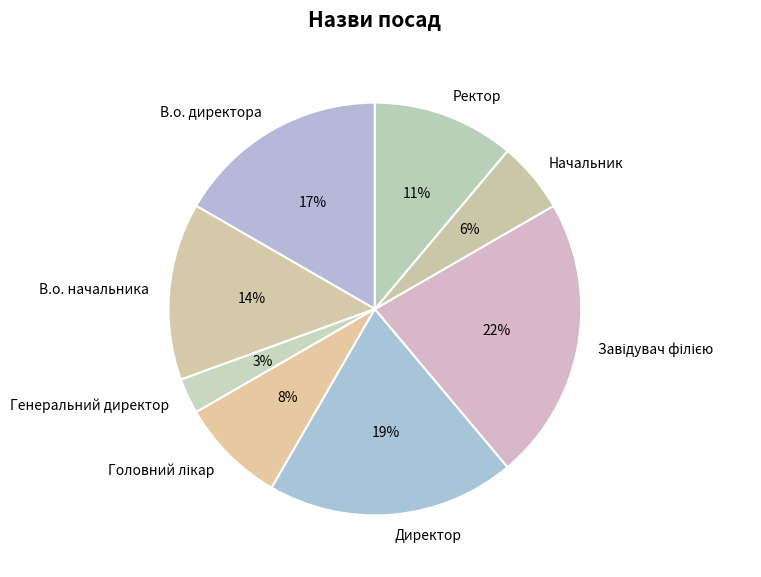

To the nearest percent, what is the difference between the largest and smallest slice percentages?

19%